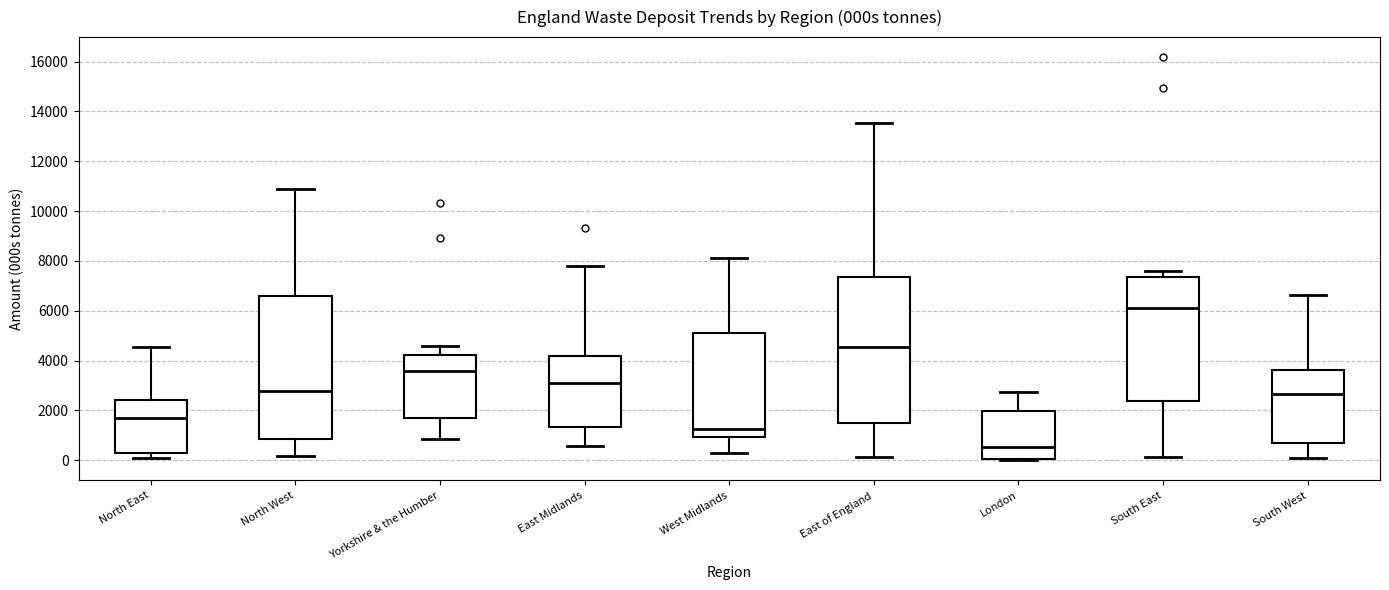

Which box's median line is the highest?

South East